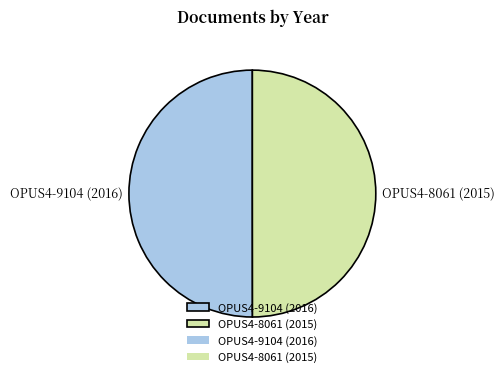

How many slices are in this pie chart?

2